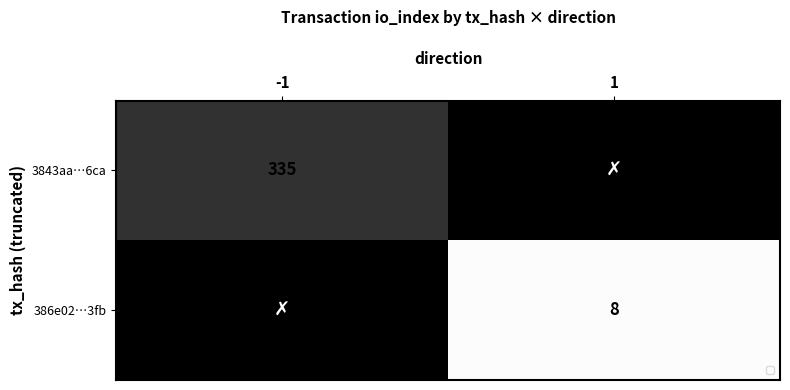

The value of 3843aa…6ca at -1 is 151. True or false?

False